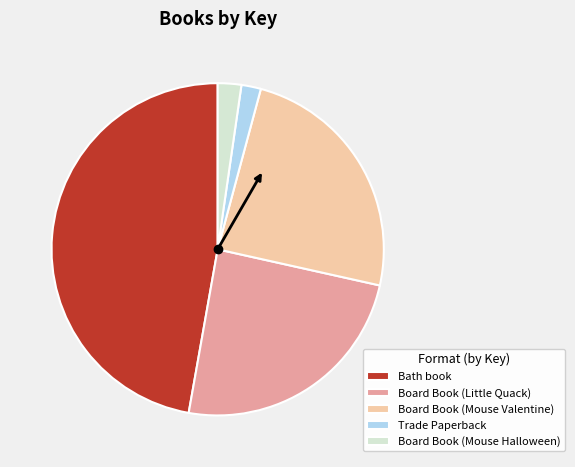

Which has a higher value, Board Book (Little Quack) or Board Book (Mouse Halloween)?

Board Book (Little Quack)